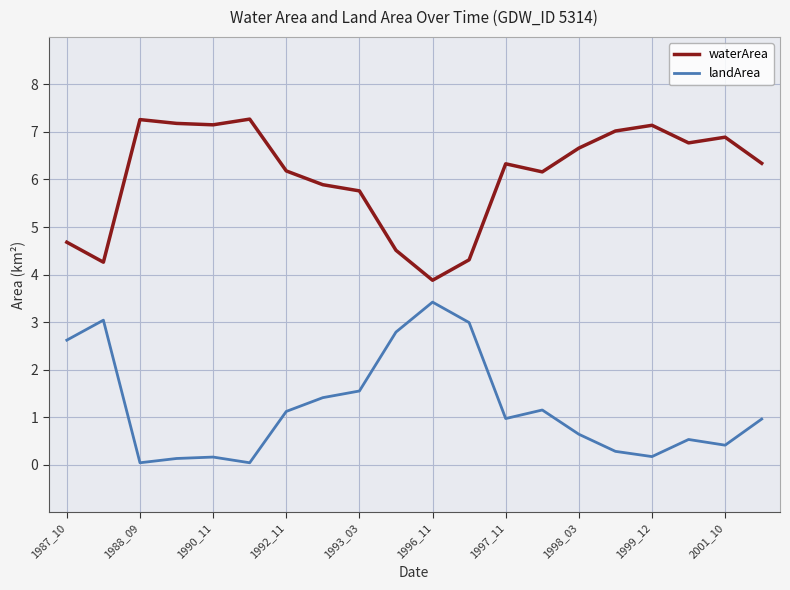

How many lines are shown in the chart?

2